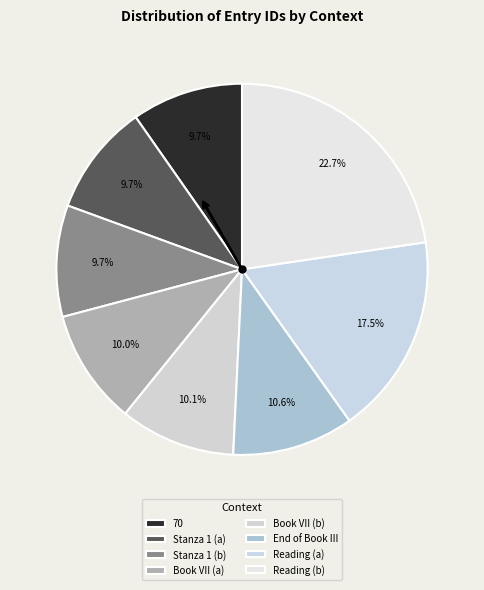

Count the number of slices in the pie.

8